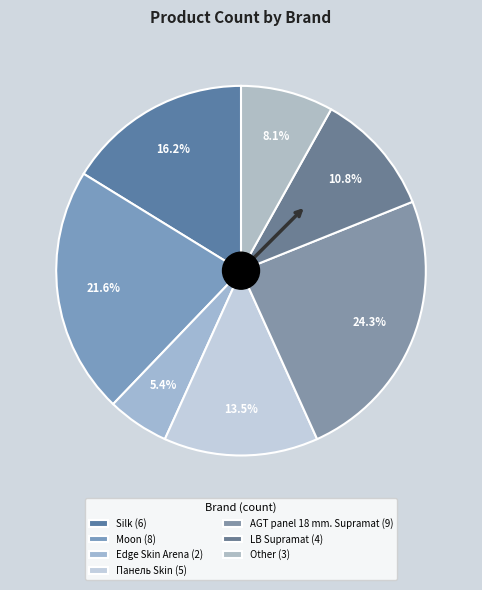

Between Other and Edge Skin Arena, which is larger?

Other